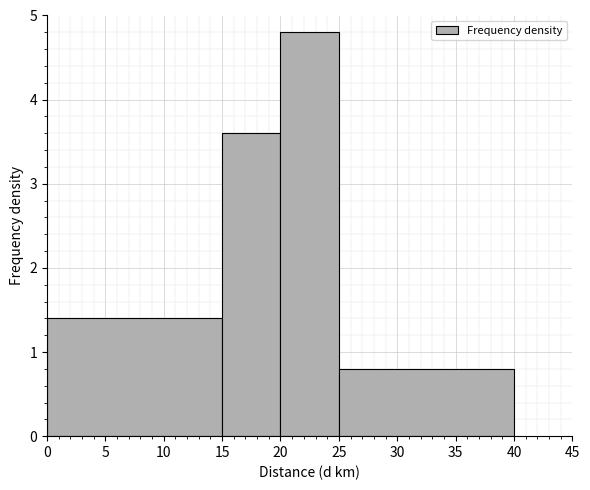

Which range on the x-axis has the tallest bar?

20 to 25